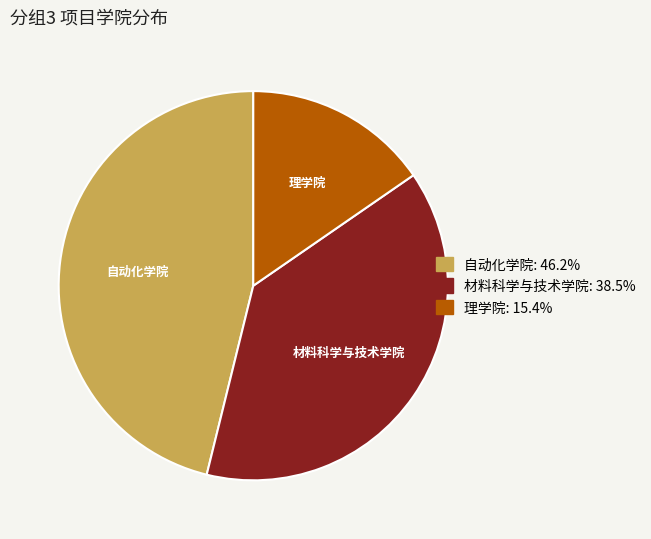

Rank the categories by value from lowest to highest.

理学院, 材料科学与技术学院, 自动化学院